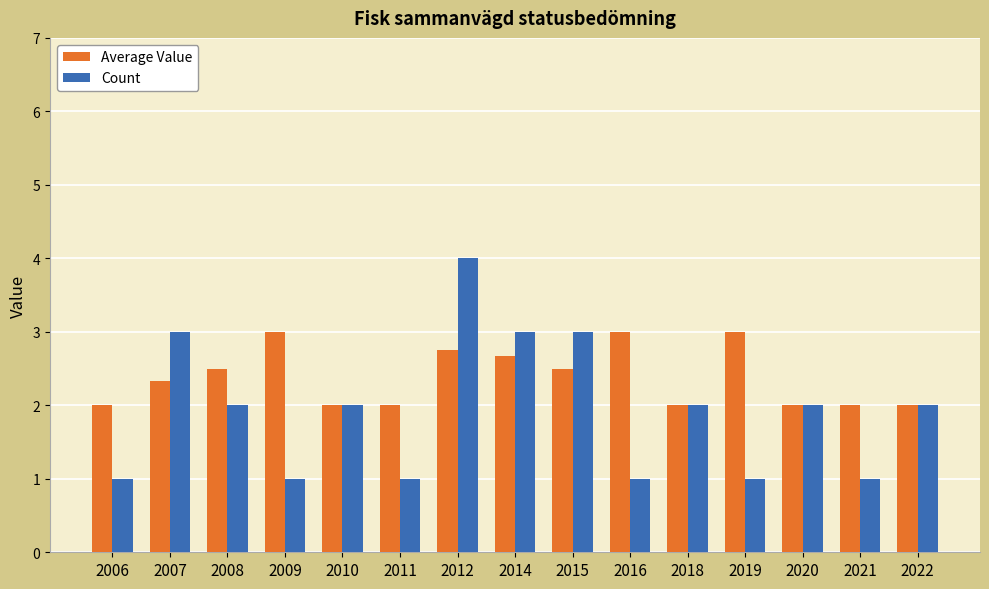

The Count series shows 4.0 at 2012. True or false?

True